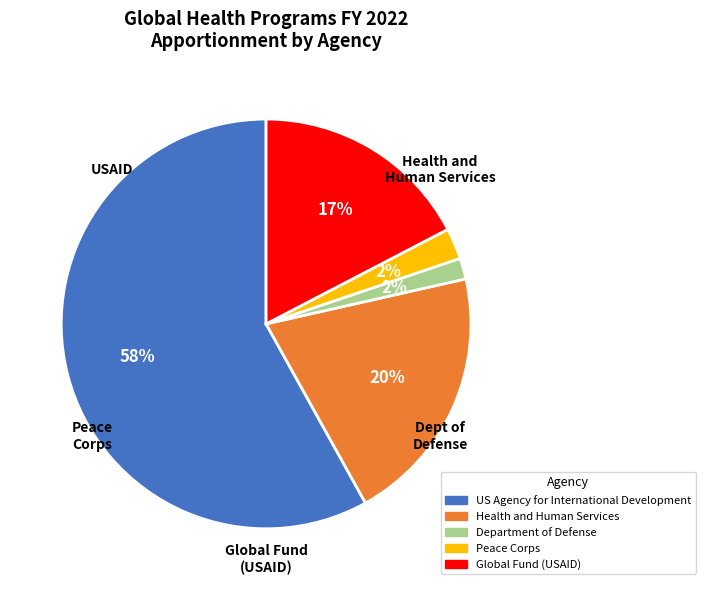

The Global Fund (USAID) slice represents 5% of the pie. True or false?

False